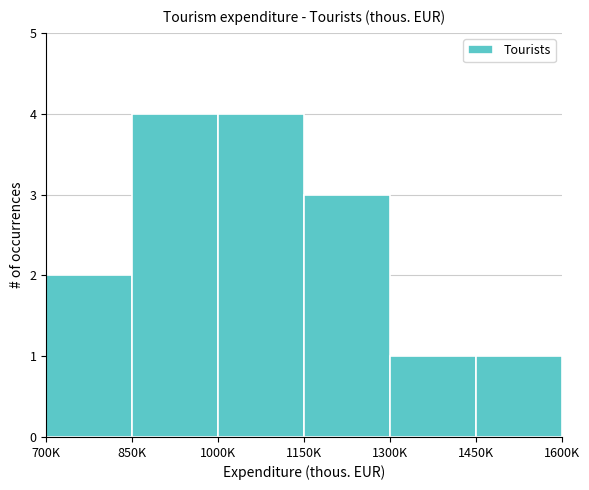

Reading right to left, what are all the values shown in this chart?

1	1	3	4	4	2